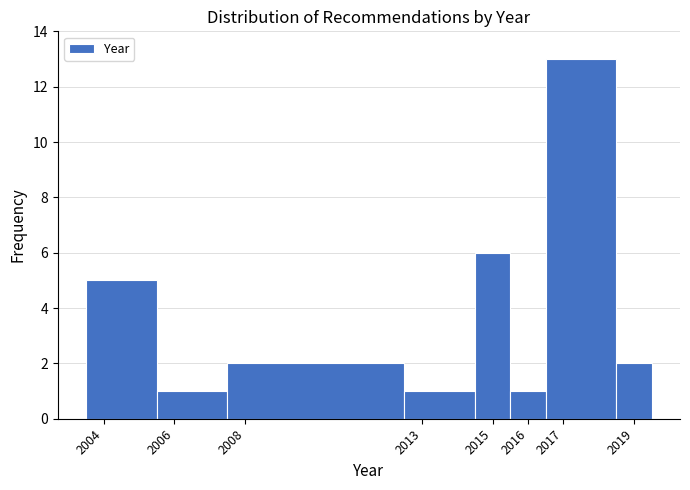

Reading left to right, list every bar in this chart as the range it spans on the x-axis followed by its height. The values are not printed on the chart, so give them approximately, as read against the axis.

2003.5 to 2005.5: 5
2005.5 to 2007.5: 1
2007.5 to 2012.5: 2
2012.5 to 2014.5: 1
2014.5 to 2015.5: 6
2015.5 to 2016.5: 1
2016.5 to 2018.5: 13
2018.5 to 2019.5: 2